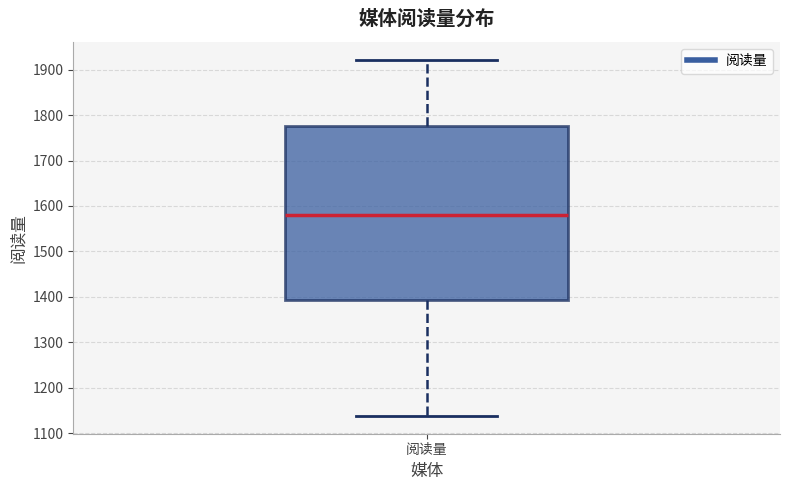

Read this box plot against the y-axis: the position of the median line, the range covered by the box, and the ends of both whiskers. The values are not printed on the chart, so give them approximately, as read against the axis.

median 1580, box 1390 to 1780, whiskers 1140 to 1920